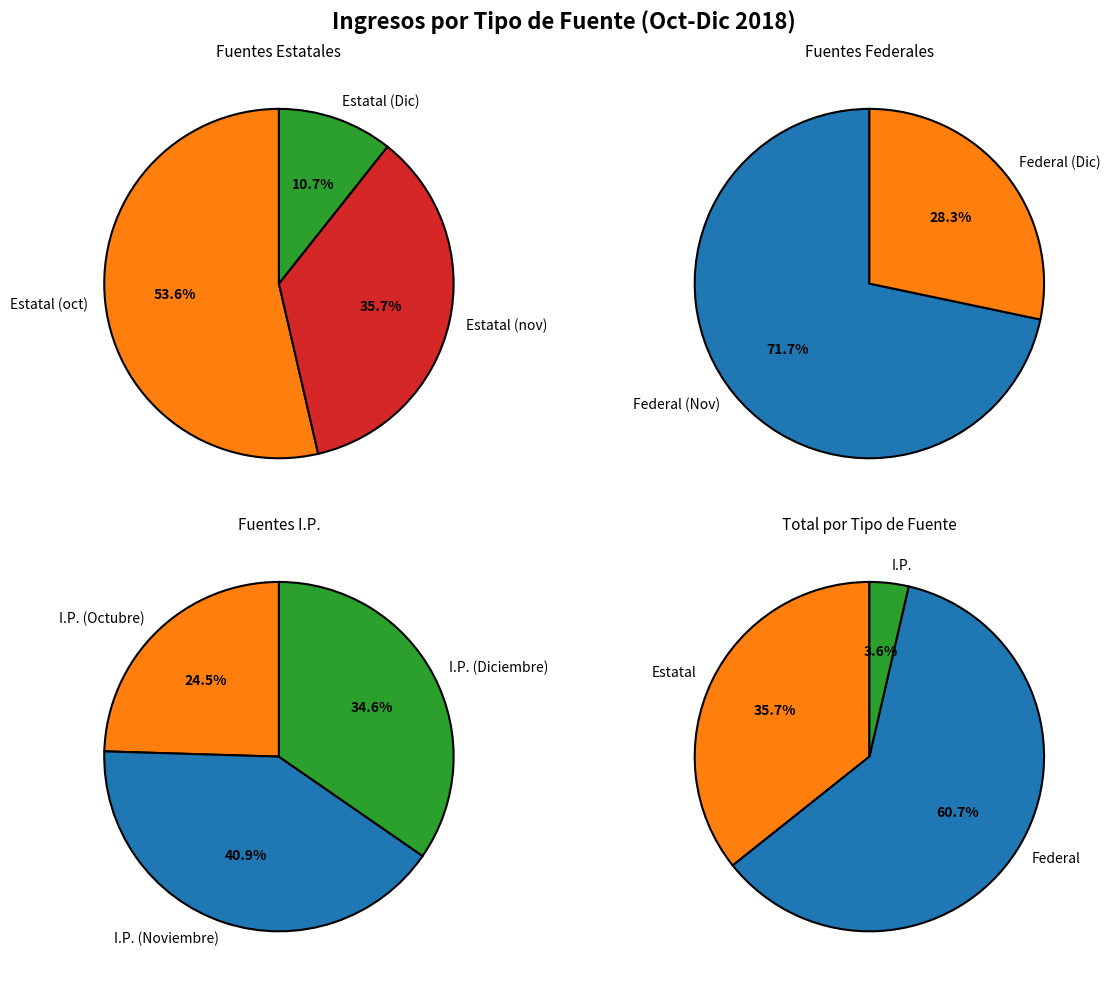

What is the largest slice in the pie chart?

Federal (Nov)